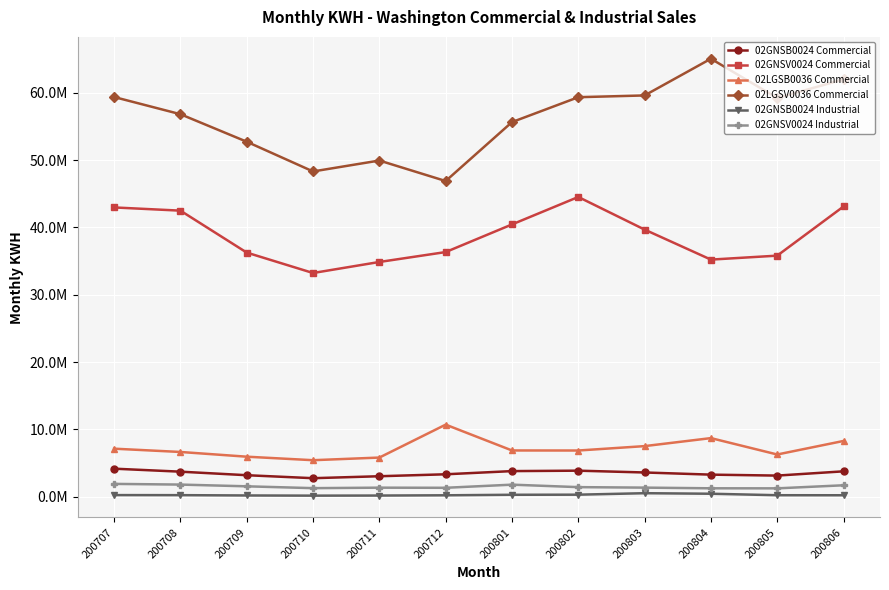

True or false: 02LGSB0036 Commercial and 02GNSV0024 Industrial cross at least once.

False